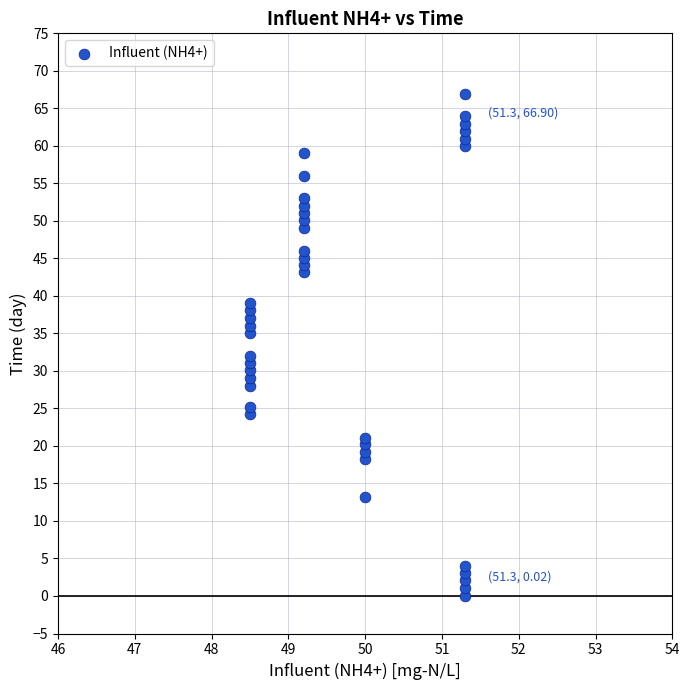

What is the range of X values (max minus min)?

2.8